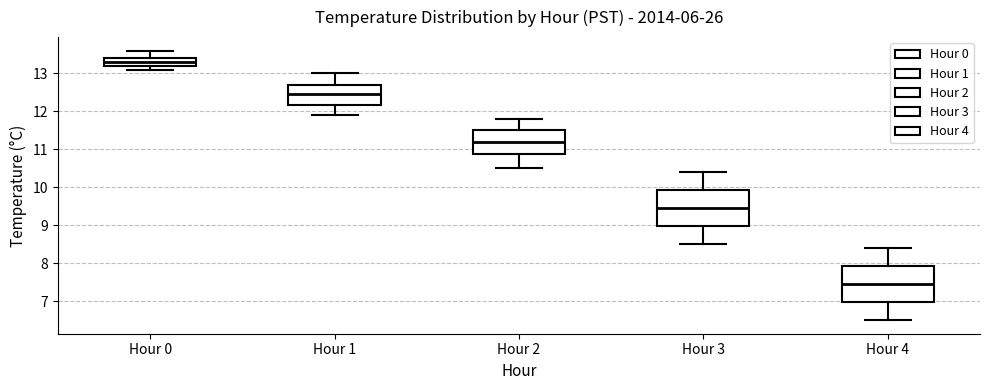

Reading left to right, read every box against the y-axis: the position of its median line, the range the box covers, and the ends of its whiskers. The values are not printed on the chart, so give them approximately, as read against the axis.

Hour 0: median 13.3, box 13.2 to 13.4, whiskers 13.1 to 13.6
Hour 1: median 12.5, box 12.2 to 12.7, whiskers 11.9 to 13.0
Hour 2: median 11.2, box 10.9 to 11.5, whiskers 10.5 to 11.8
Hour 3: median 9.5, box 9.0 to 9.9, whiskers 8.5 to 10.4
Hour 4: median 7.5, box 7.0 to 7.9, whiskers 6.5 to 8.4